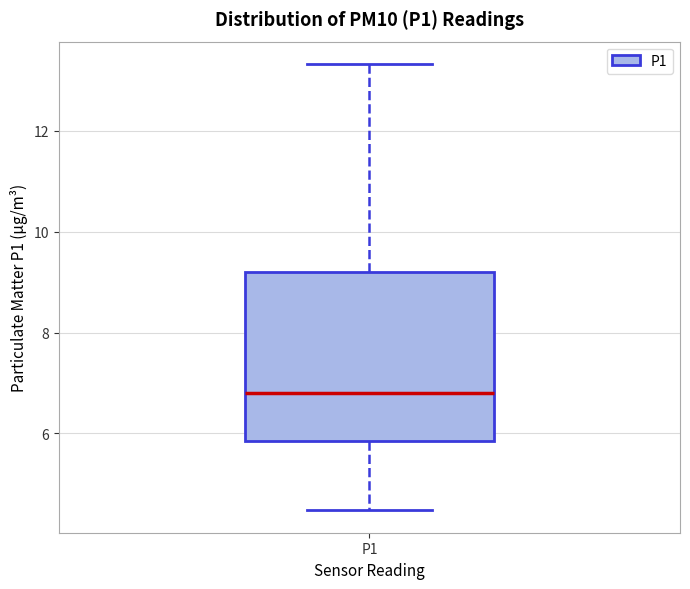

Where is the lower edge of the box for P1 on the y-axis? The values are not printed on the chart, so give them approximately, as read against the axis.

5.8